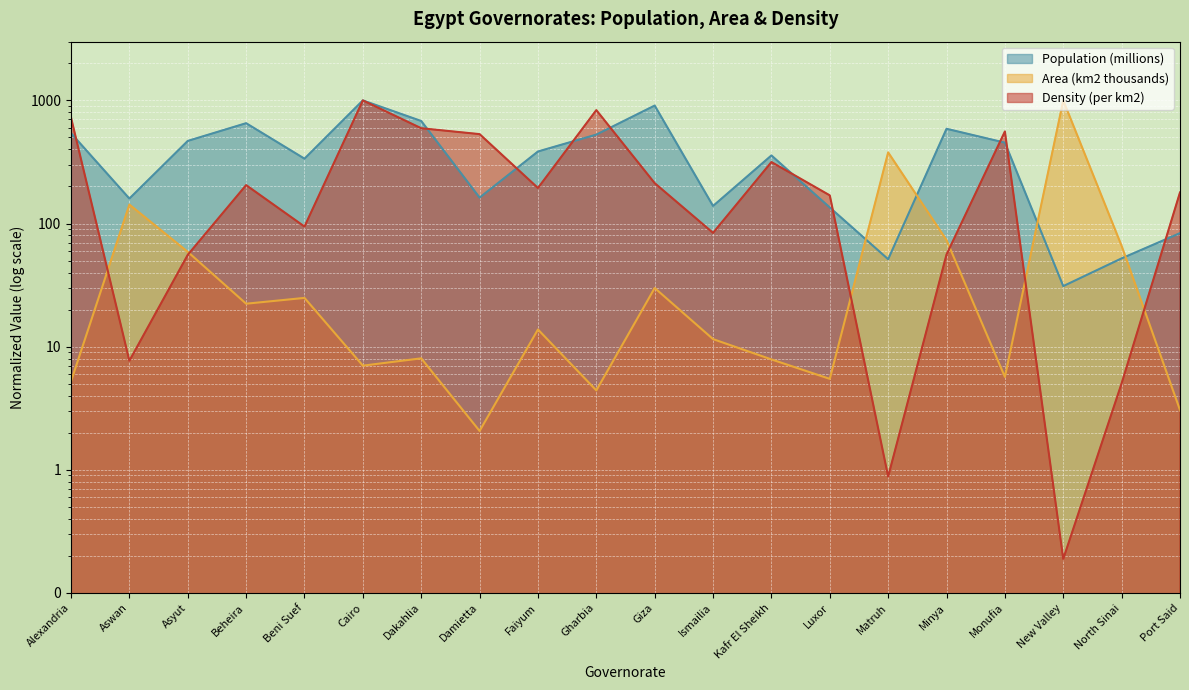

Which series changed the most between Monufia and New Valley?

Area (km2 thousands)